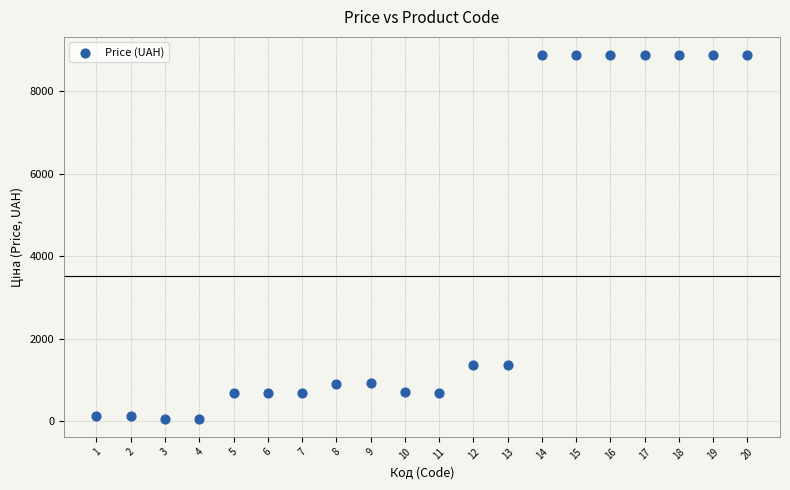

What is the range of X values (max minus min)?

19.0